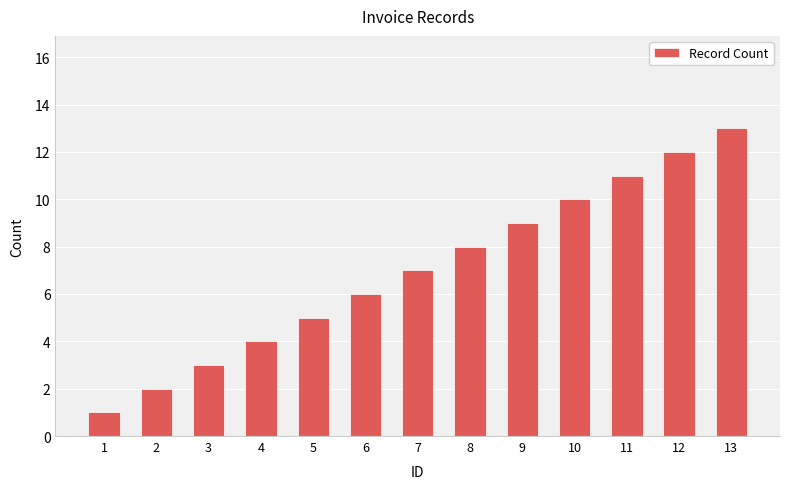

How many distinct data groups are displayed?

1